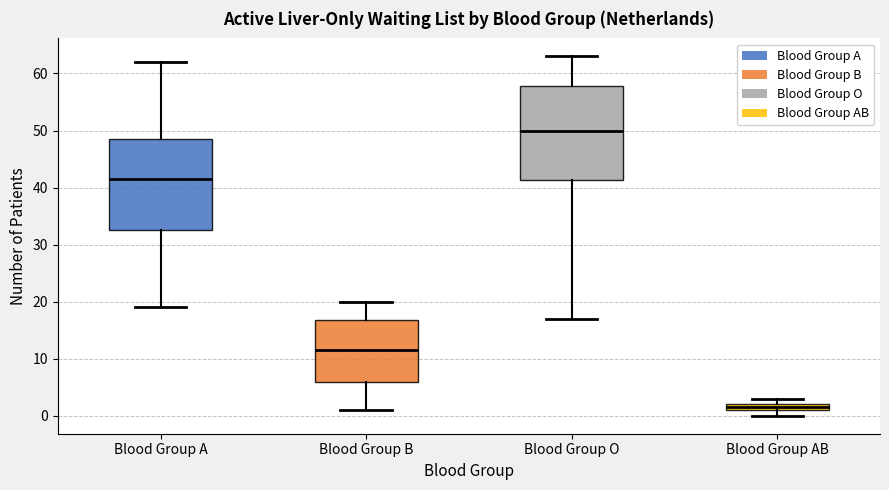

Which box's median line is the lowest?

Blood Group AB